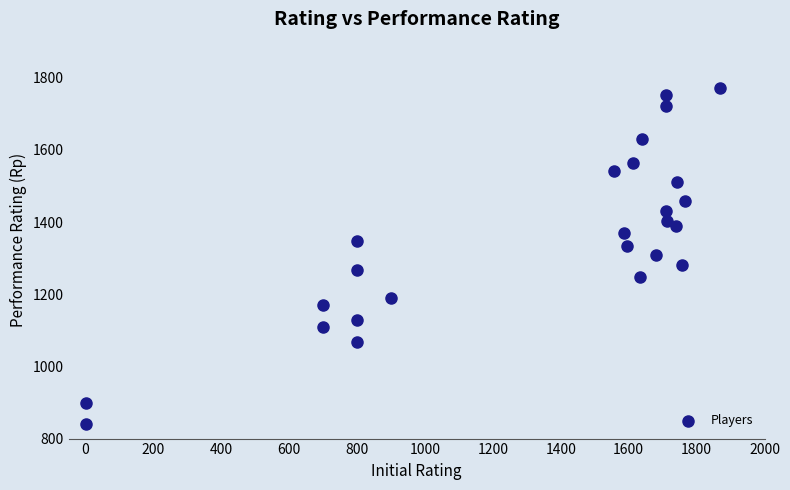

What is the range of X values (max minus min)?

1869